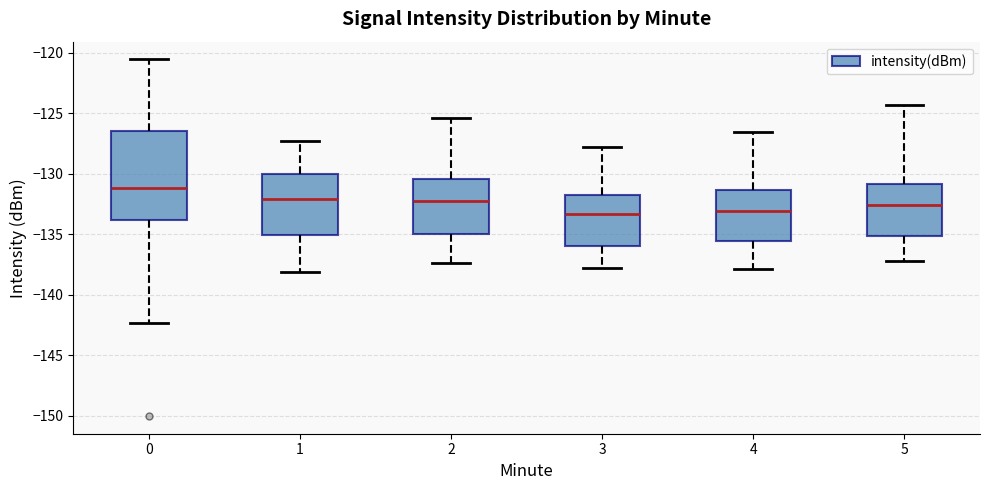

Where is the lower edge of the box at x = 3 on the y-axis? The values are not printed on the chart, so give them approximately, as read against the axis.

-136.0